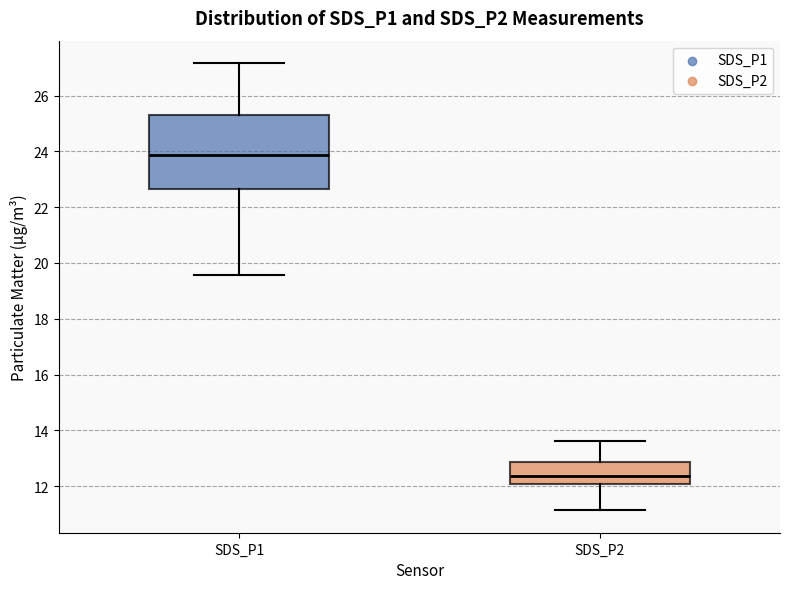

Reading left to right, transcribe this box plot: for each box, give where its median line is, the range the box spans, and where its two whiskers end, as read against the y-axis. The values are not printed on the chart, so give them approximately, as read against the axis.

SDS_P1: median 23.8, box 22.6 to 25.4, whiskers 19.6 to 27.2
SDS_P2: median 12.4, box 12.0 to 12.8, whiskers 11.2 to 13.6